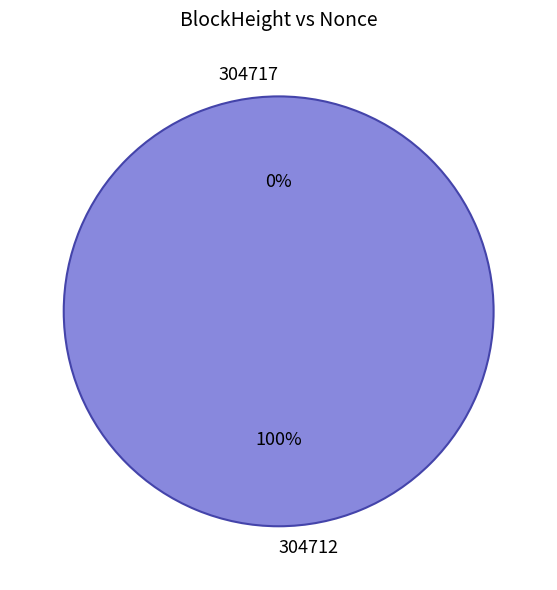

Is 304717 the majority of the pie?

No